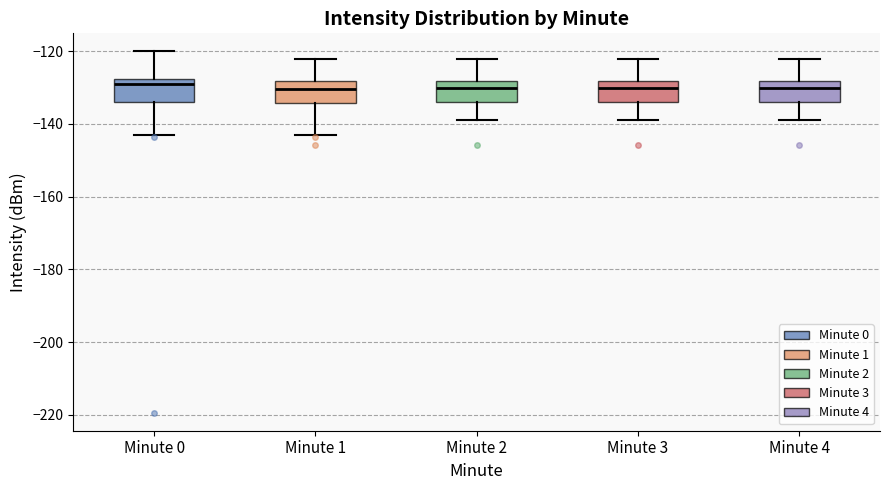

Where does the upper whisker of the box for Minute 2 end on the y-axis? The values are not printed on the chart, so give them approximately, as read against the axis.

-122